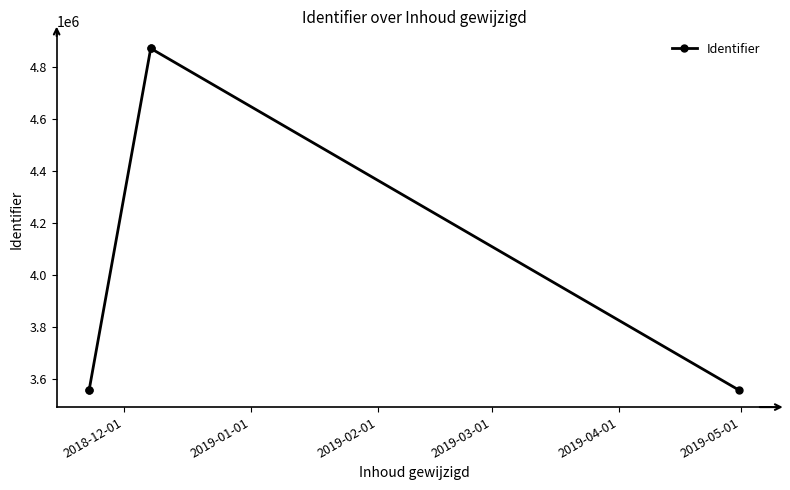

True or false: the data has more than 0 interior local peaks.

True